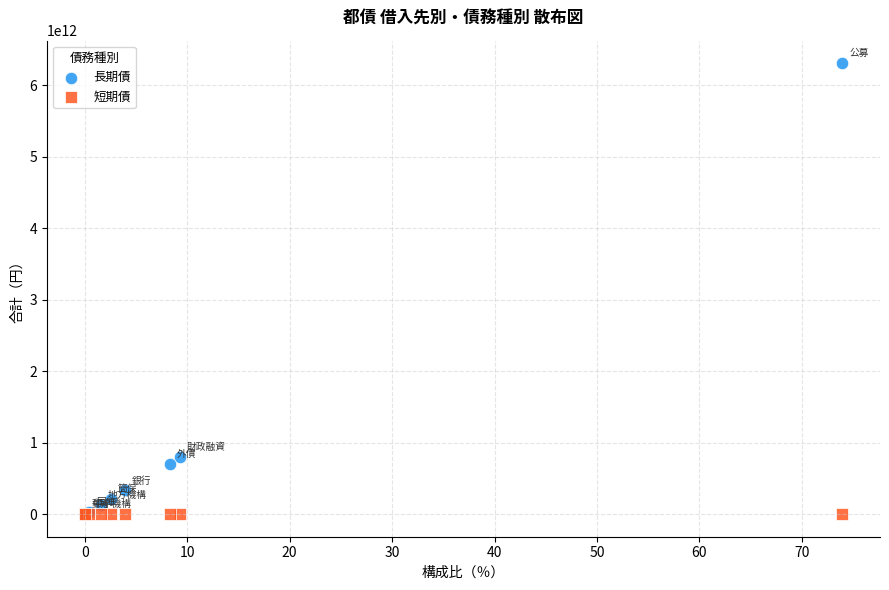

Which series contains the highest Y value?

長期債